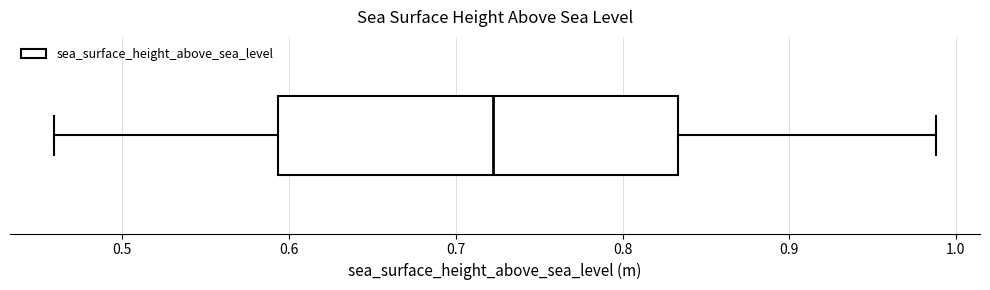

Where does the median line of the box sit on the x-axis? The values are not printed on the chart, so give them approximately, as read against the axis.

0.72